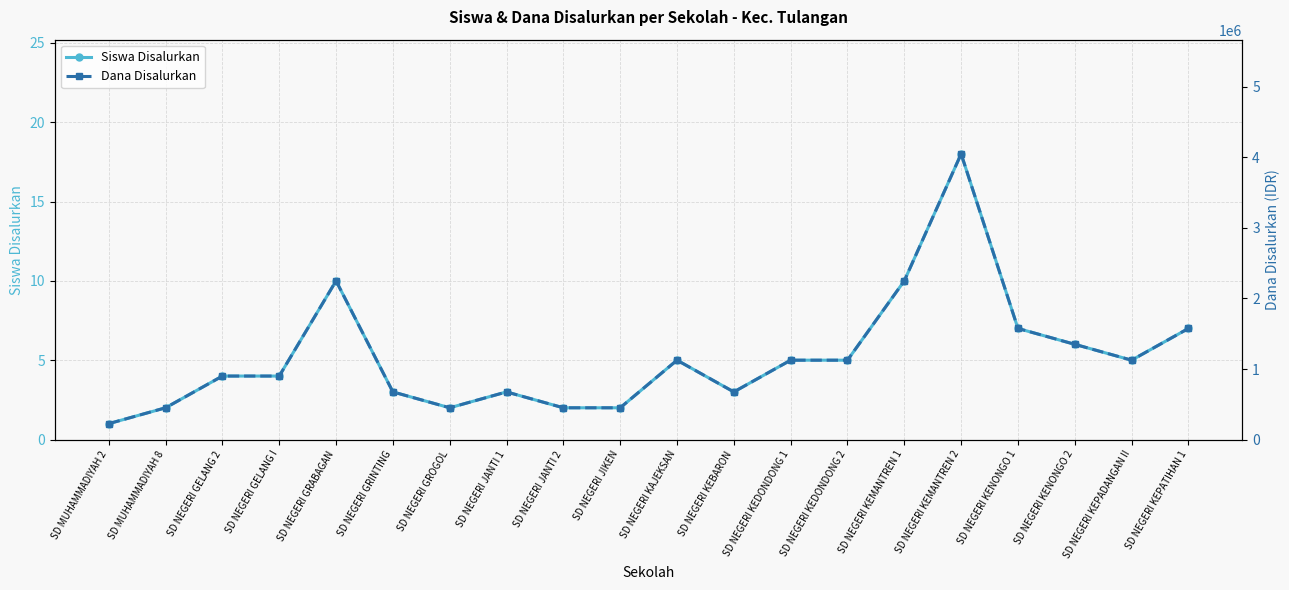

True or false: Dana Disalurkan has more than 1 points higher than both neighbors.

True